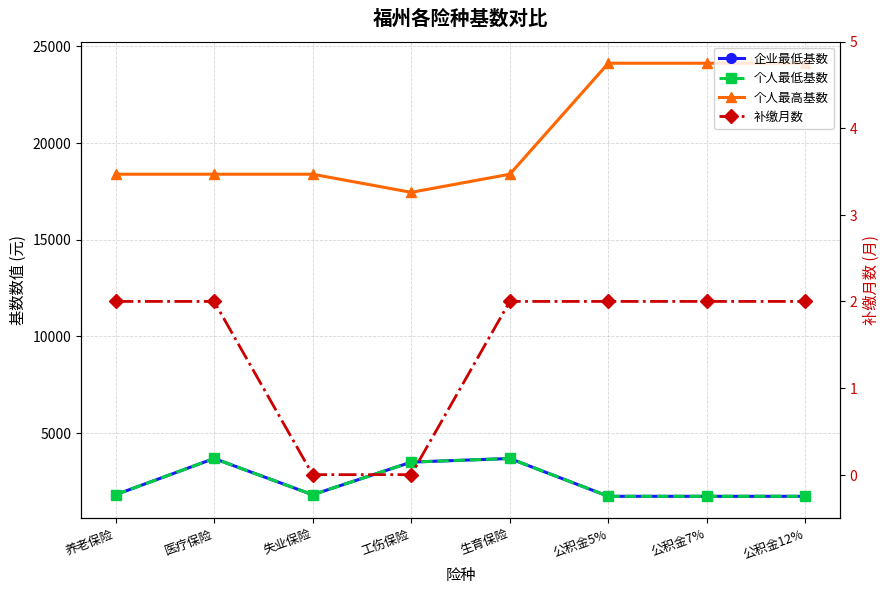

Which series has the largest range (max minus min)?

个人最高基数